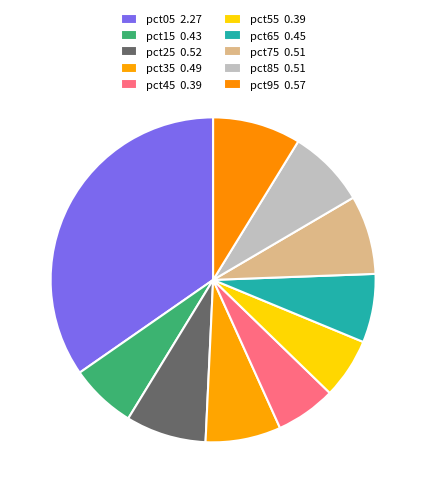

Is there a majority slice in this chart?

No